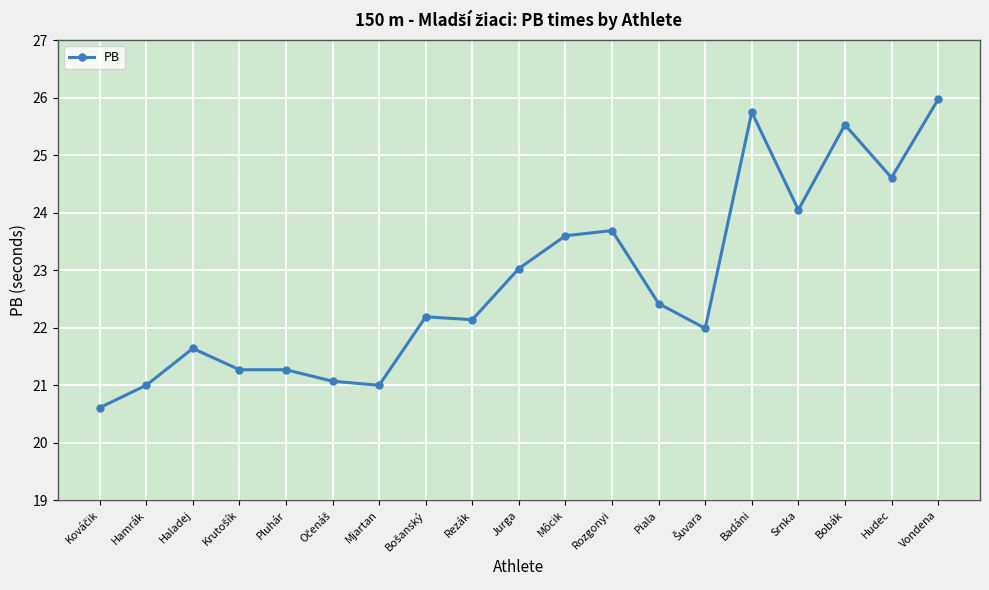

Which has a higher value, Vondena or Hudec?

Vondena